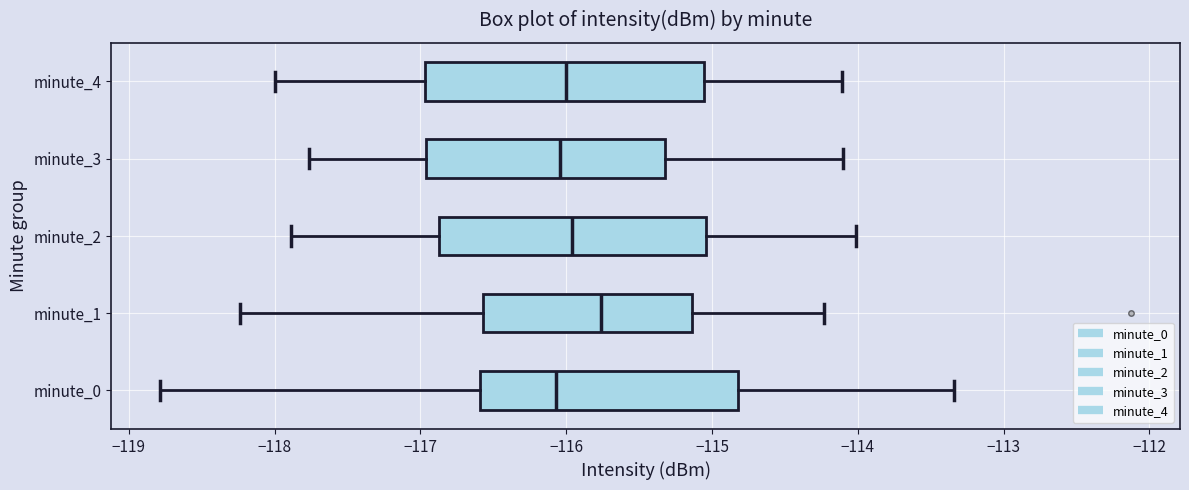

Reading bottom to top, transcribe this box plot: for each box, give where its median line is, the range the box spans, and where its two whiskers end, as read against the x-axis. The values are not printed on the chart, so give them approximately, as read against the axis.

minute_0: median -116.1, box -116.6 to -114.8, whiskers -118.8 to -113.3
minute_1: median -115.8, box -116.6 to -115.1, whiskers -118.2 to -114.2
minute_2: median -116.0, box -116.9 to -115.0, whiskers -117.9 to -114.0
minute_3: median -116.0, box -117.0 to -115.3, whiskers -117.8 to -114.1
minute_4: median -116.0, box -117.0 to -115.1, whiskers -118.0 to -114.1